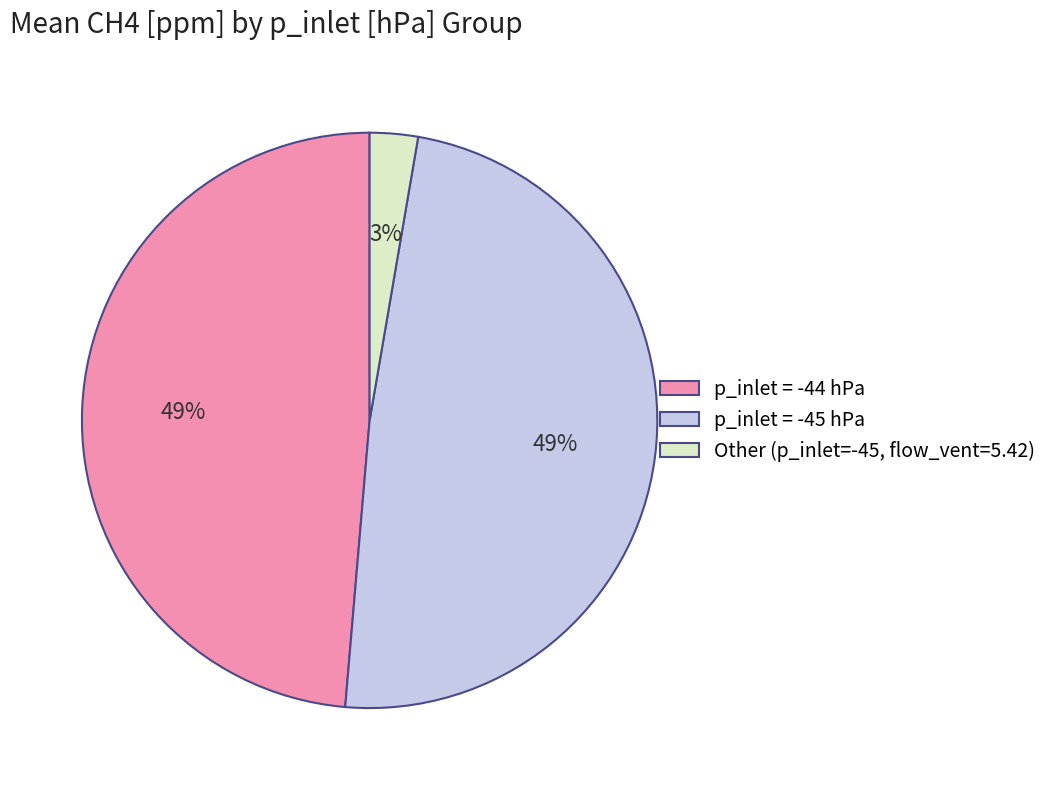

Count the number of slices in the pie.

3